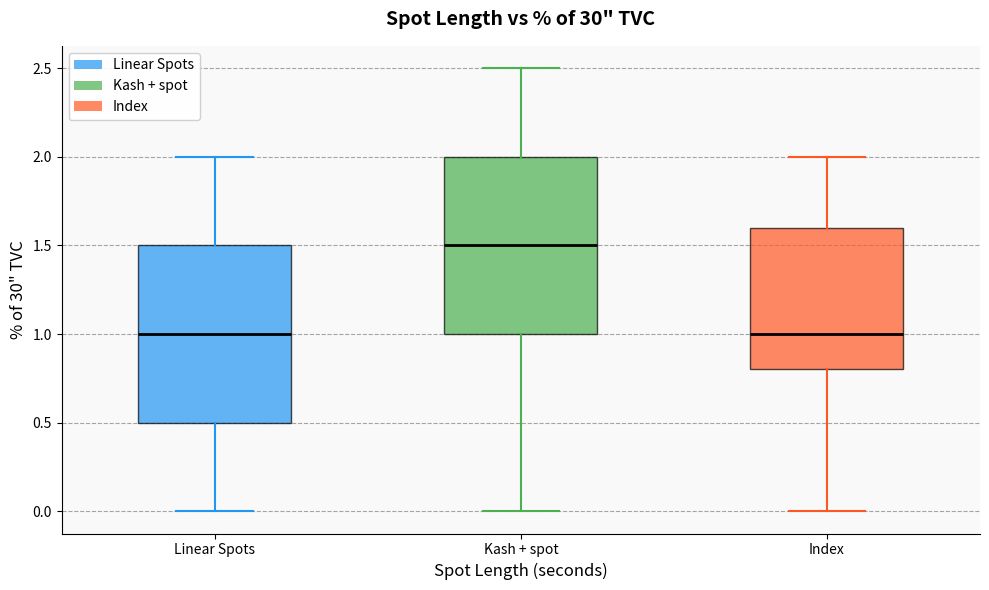

Reading left to right, transcribe this box plot: for each box, give where its median line is, the range the box spans, and where its two whiskers end, as read against the y-axis. The values are not printed on the chart, so give them approximately, as read against the axis.

Linear Spots: median 1.0, box 0.5 to 1.5, whiskers 0.0 to 2.0
Kash + spot: median 1.5, box 1.0 to 2.0, whiskers 0.0 to 2.5
Index: median 1.0, box 0.8 to 1.6, whiskers 0.0 to 2.0